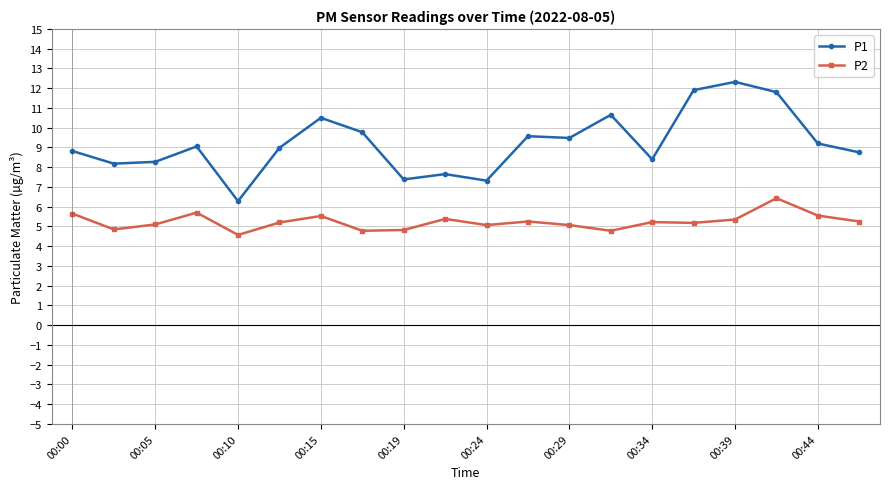

What is the maximum value for P2?

6.4